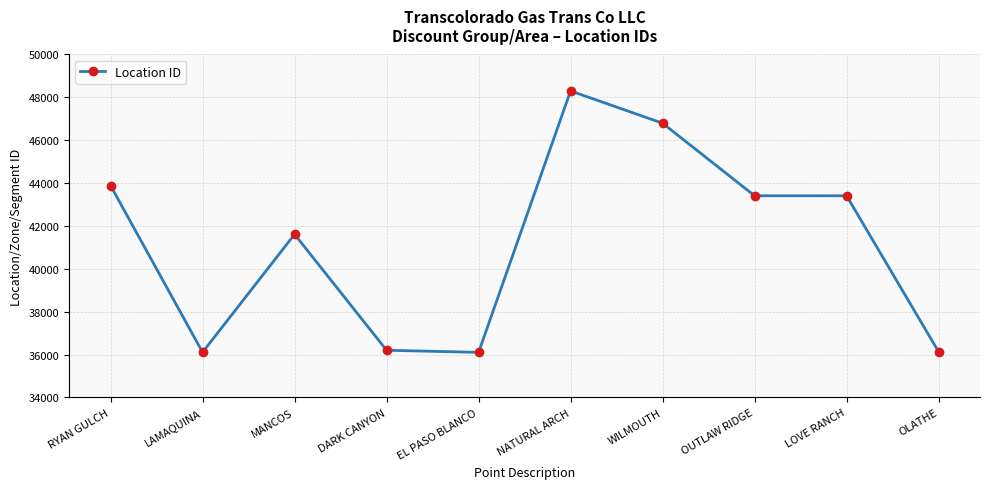

Where is the data nearest to the value 42202?

MANCOS